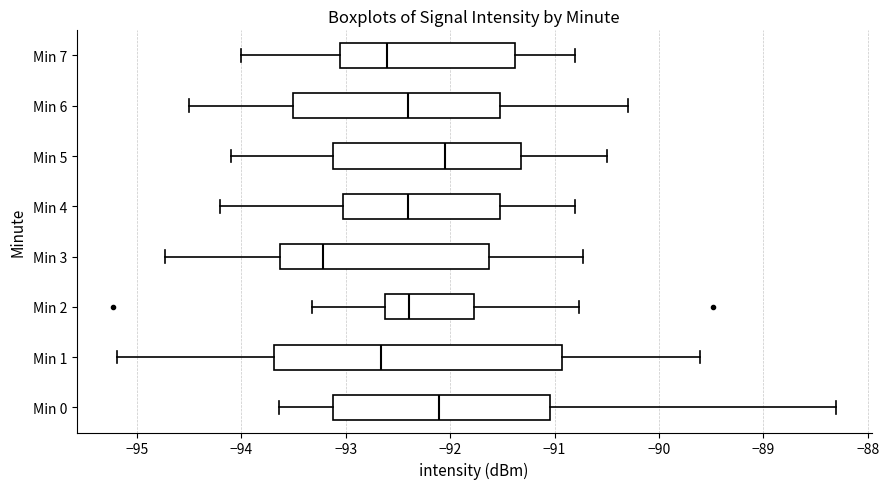

Where does the right whisker of the box for Min 2 end on the x-axis? The values are not printed on the chart, so give them approximately, as read against the axis.

-90.8